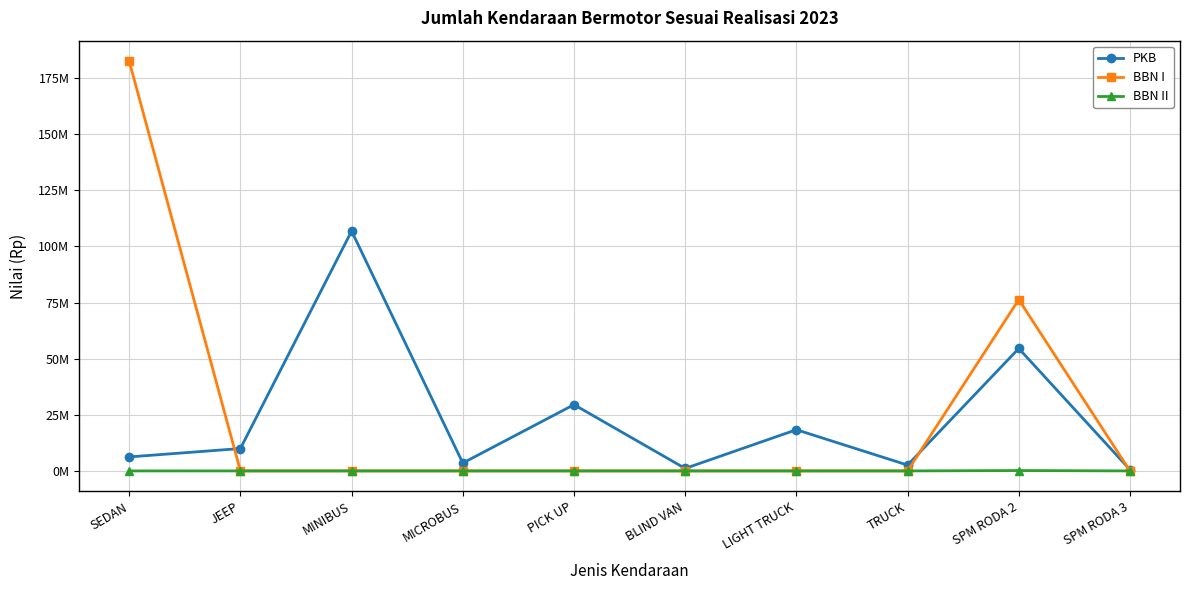

At SEDAN, list the series in order from largest to smallest.

BBN I, PKB, BBN II